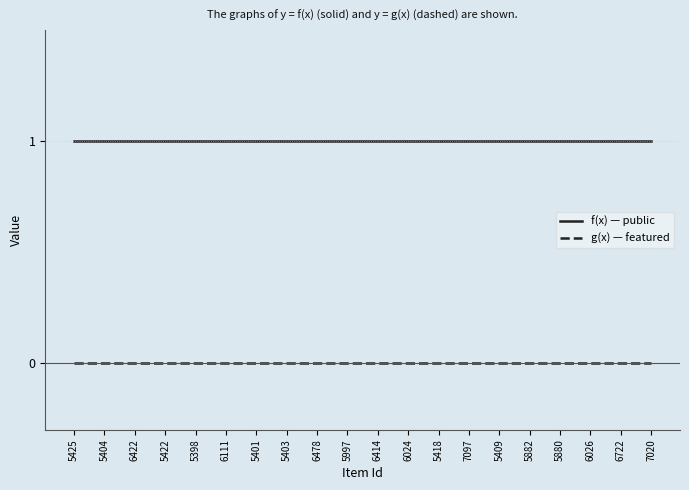

True or false: f(x) — public and g(x) — featured cross at least once.

False